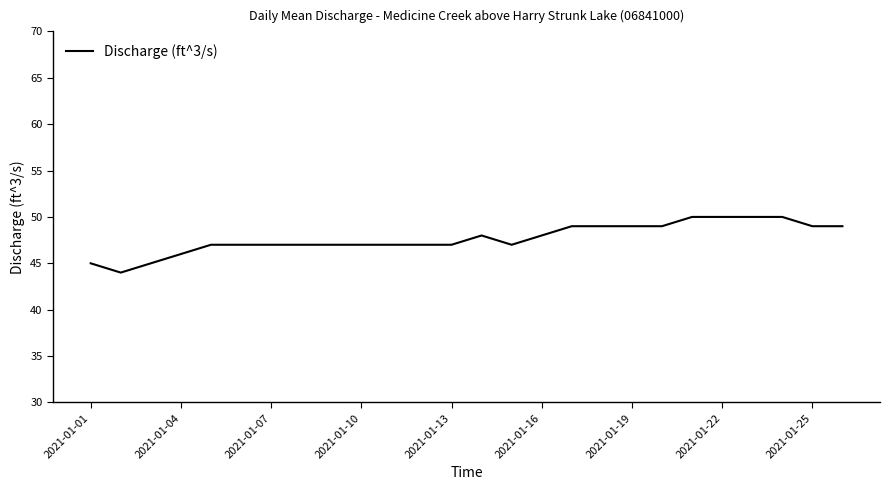

What is the minimum value shown in the chart?

44